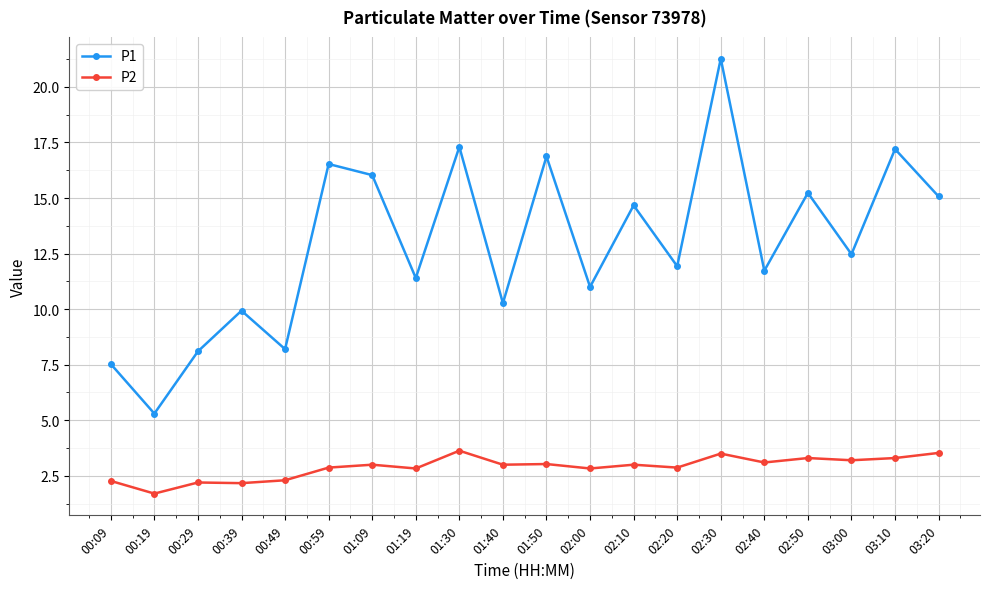

How many series are shown in this chart?

2